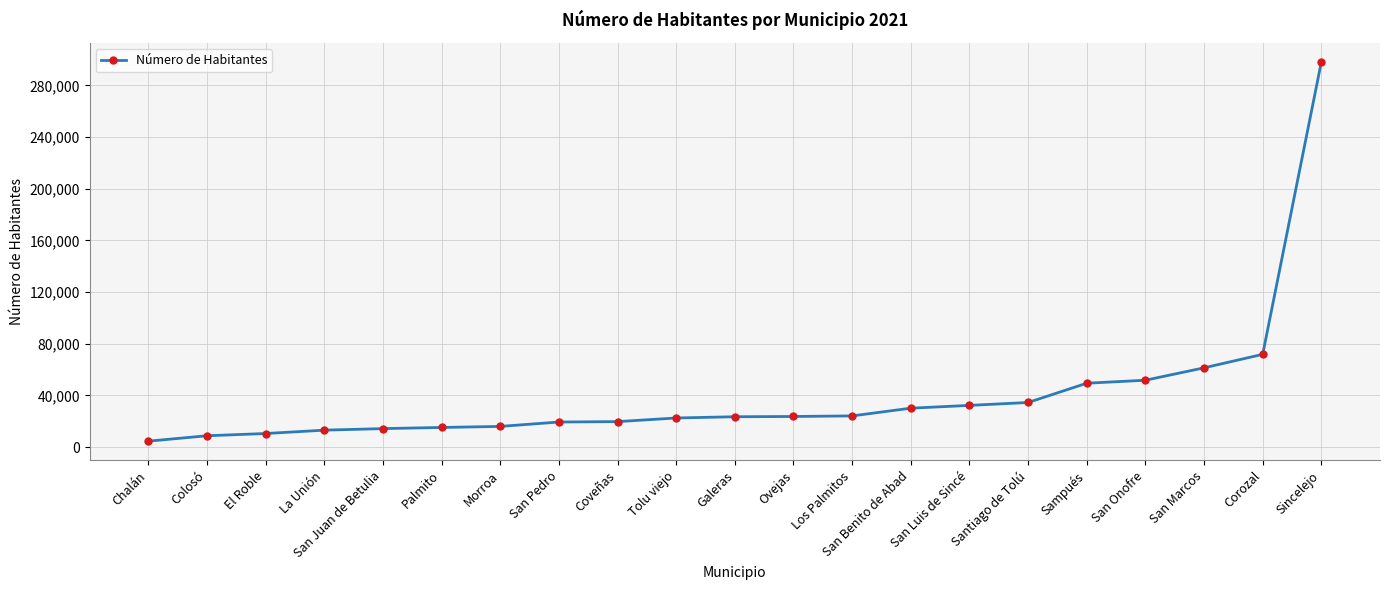

What is the difference between the maximum and minimum values?

293395